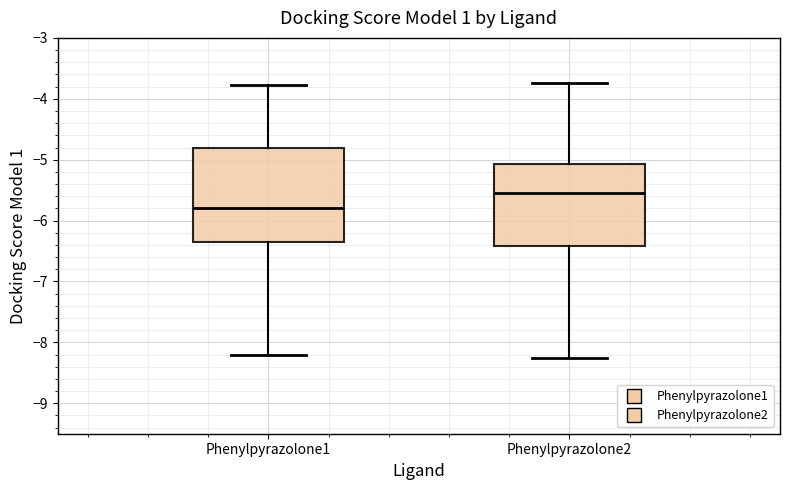

Reading left to right, read every box against the y-axis: the position of its median line, the range the box covers, and the ends of its whiskers. The values are not printed on the chart, so give them approximately, as read against the axis.

Phenylpyrazolone1: median -5.8, box -6.4 to -4.8, whiskers -8.2 to -3.8
Phenylpyrazolone2: median -5.5, box -6.4 to -5.1, whiskers -8.2 to -3.7